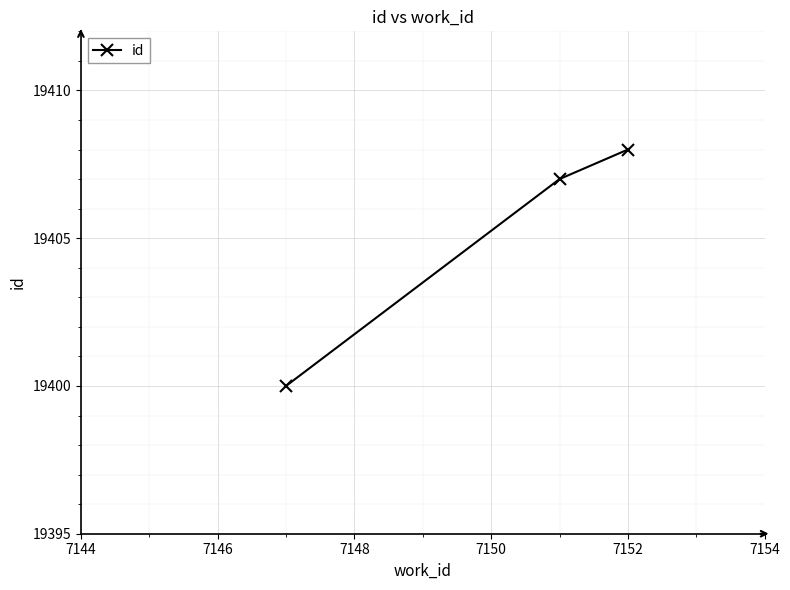

What is the average value?

19405